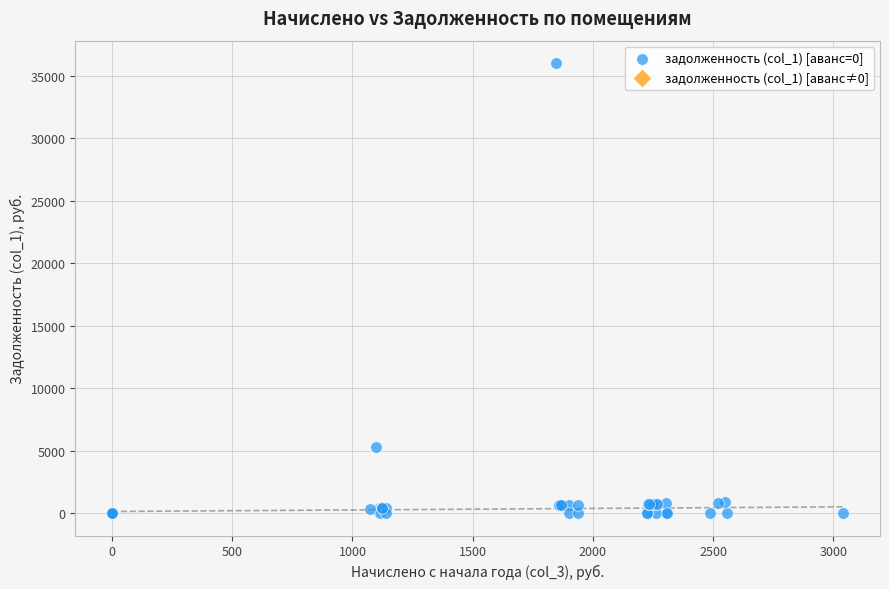

What Y value in the scatter plot is closest to 18013?

5267.4